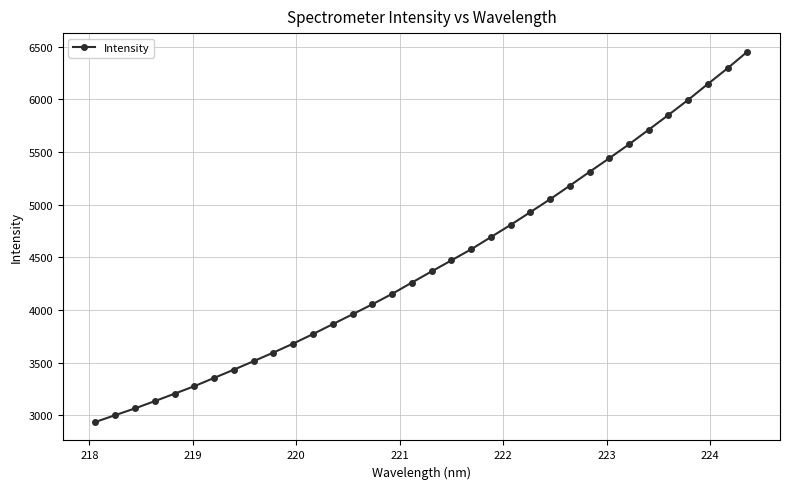

What is the sum of all values?

151114.4